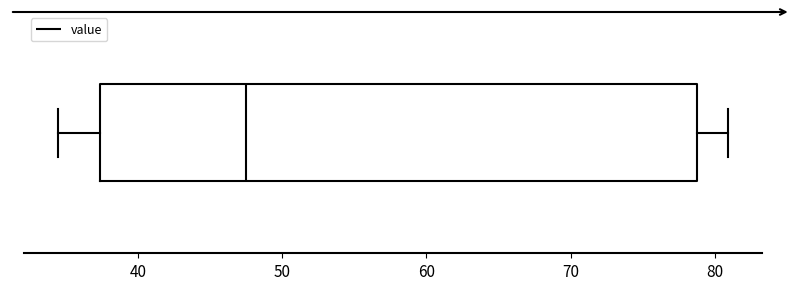

Where does the left whisker of the box end on the x-axis? The values are not printed on the chart, so give them approximately, as read against the axis.

34